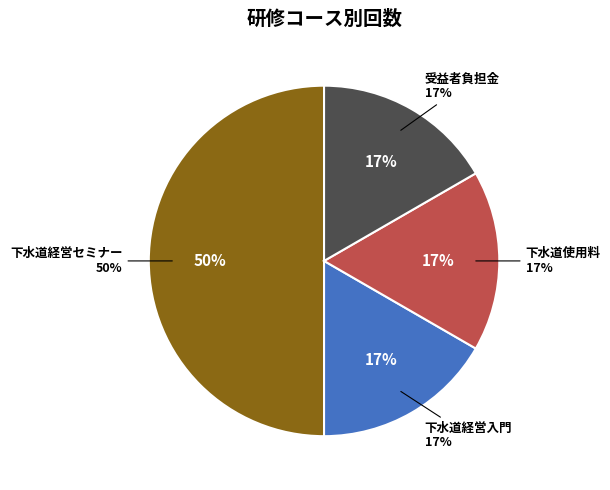

Count the number of slices in the pie.

4